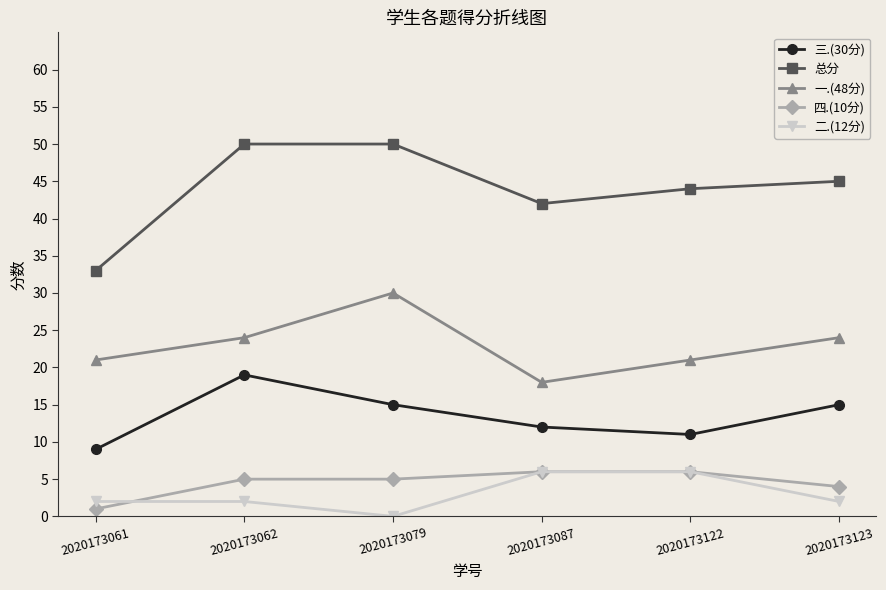

Reading left to right, transcribe all the data shown in this chart.

三.(30分): 9	19	15	12	11	15
总分: 33	50	50	42	44	45
一.(48分): 21	24	30	18	21	24
四.(10分): 1	5	5	6	6	4
二.(12分): 2	2	0	6	6	2